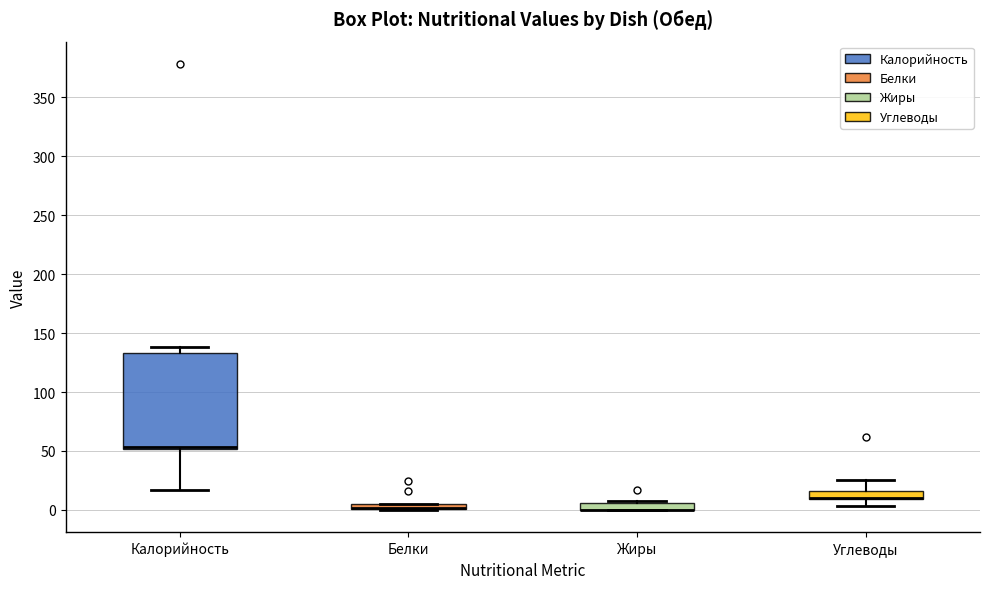

Comparing the boxes themselves (not the whiskers), which one is the tallest?

Калорийность